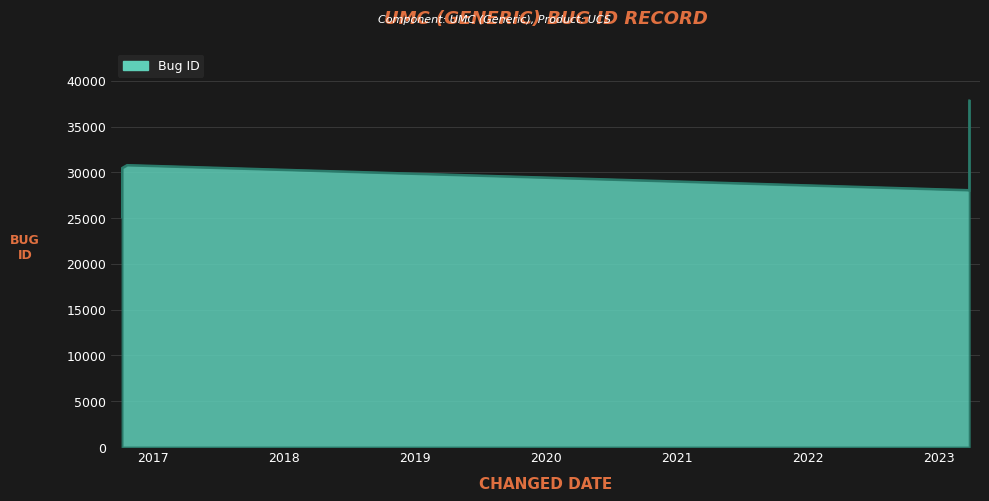

Is it true that the value at 2016-10-21 is 30809?

True